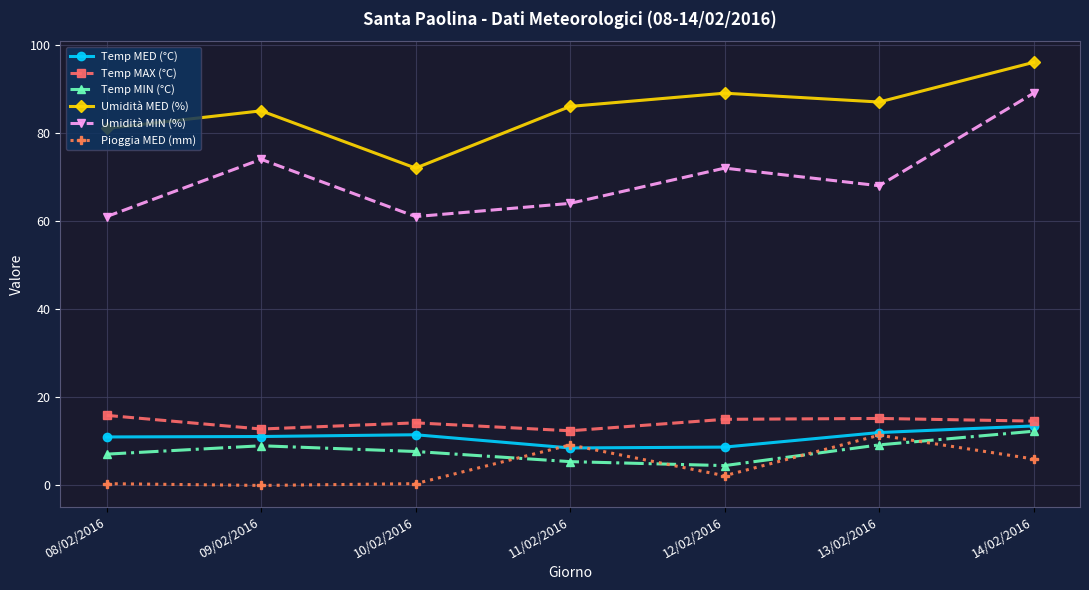

True or false: Temp MAX (°C) has a value of 12.8 at 09/02/2016.

True